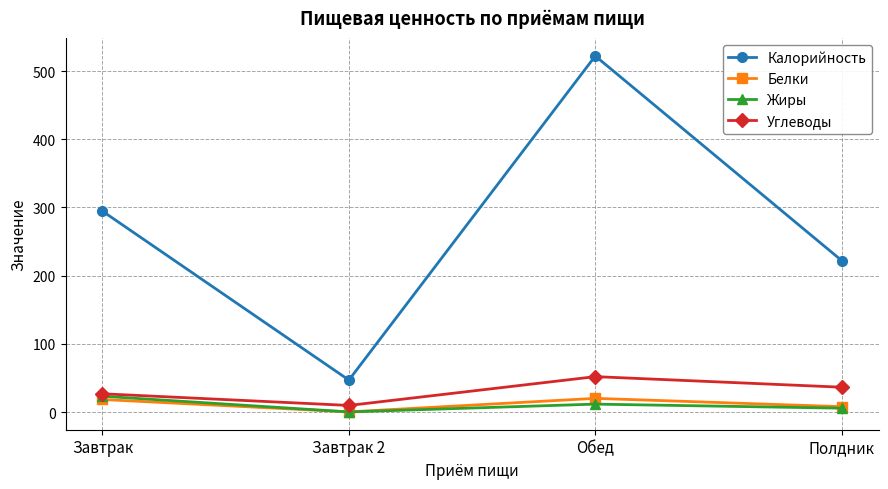

Which category has the highest value across all series?

Обед